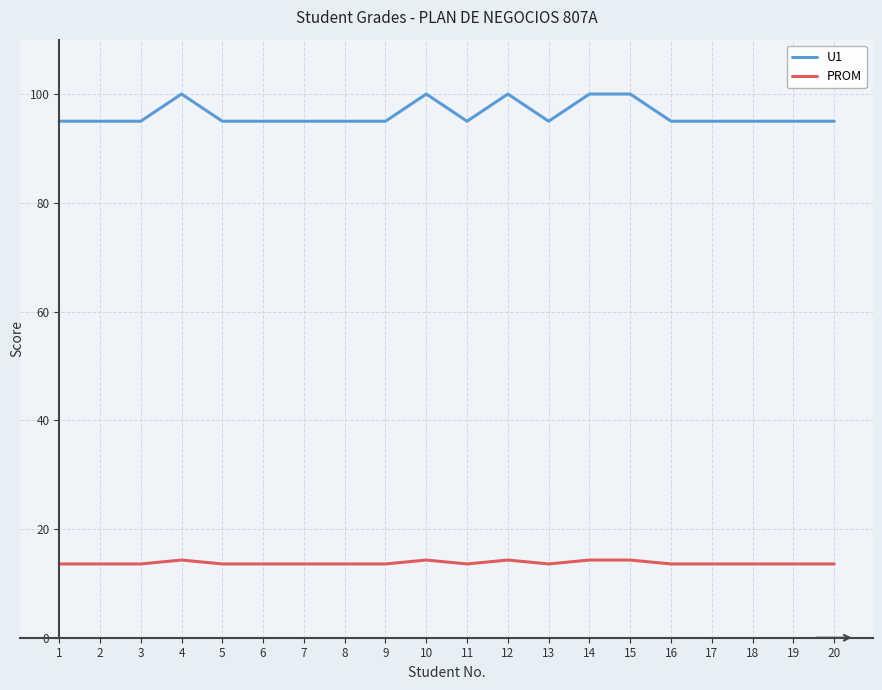

True or false: U1 has a value of 21.9 at 12.

False